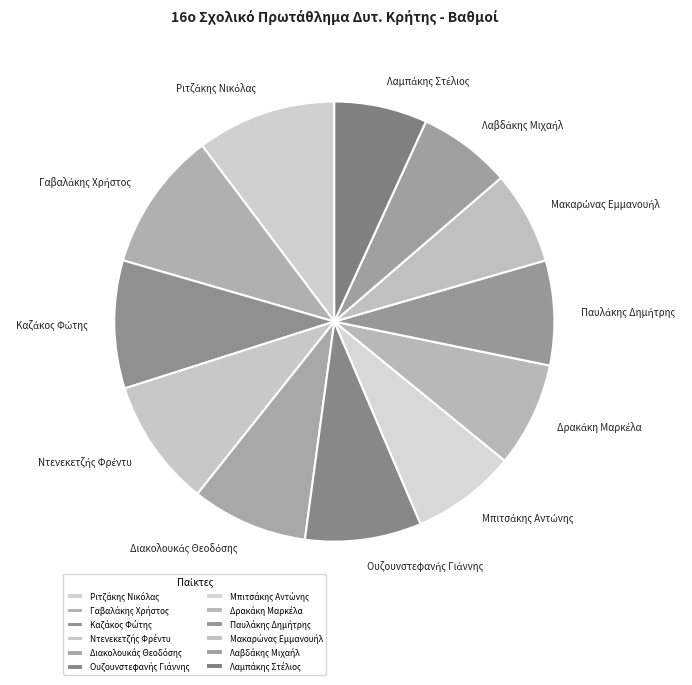

How many segments does this pie chart have?

12